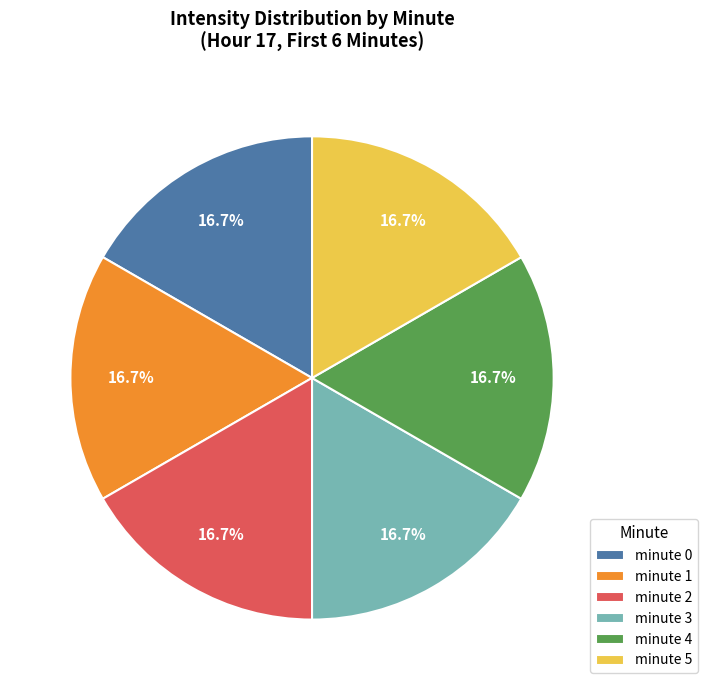

How many segments does this pie chart have?

6